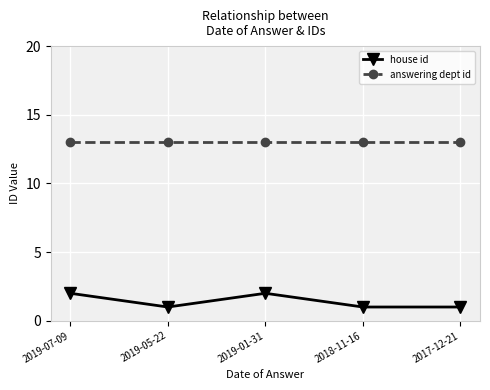

What is the sum of the house id values at 2019-05-22 and 2019-01-31?

3